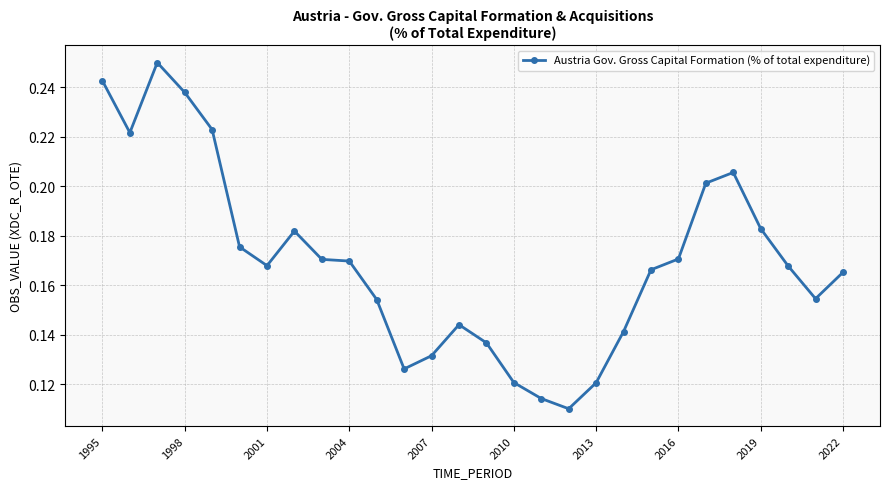

How many values are between 0 and 1?

28